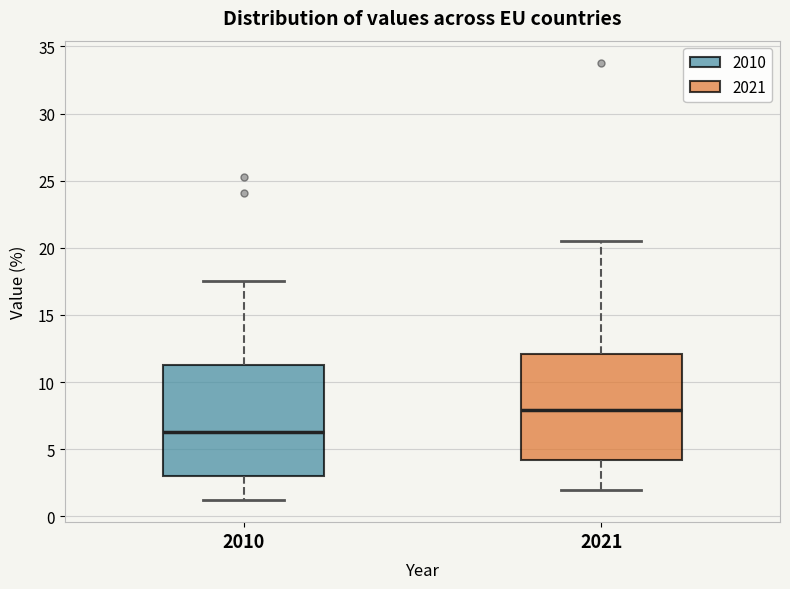

Where does the median line of the box at x = 2021 sit on the y-axis? The values are not printed on the chart, so give them approximately, as read against the axis.

8.0